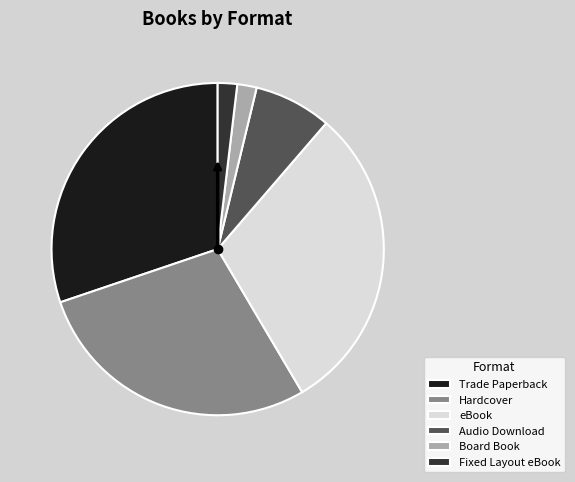

True or false: Hardcover accounts for 28% of the total.

True